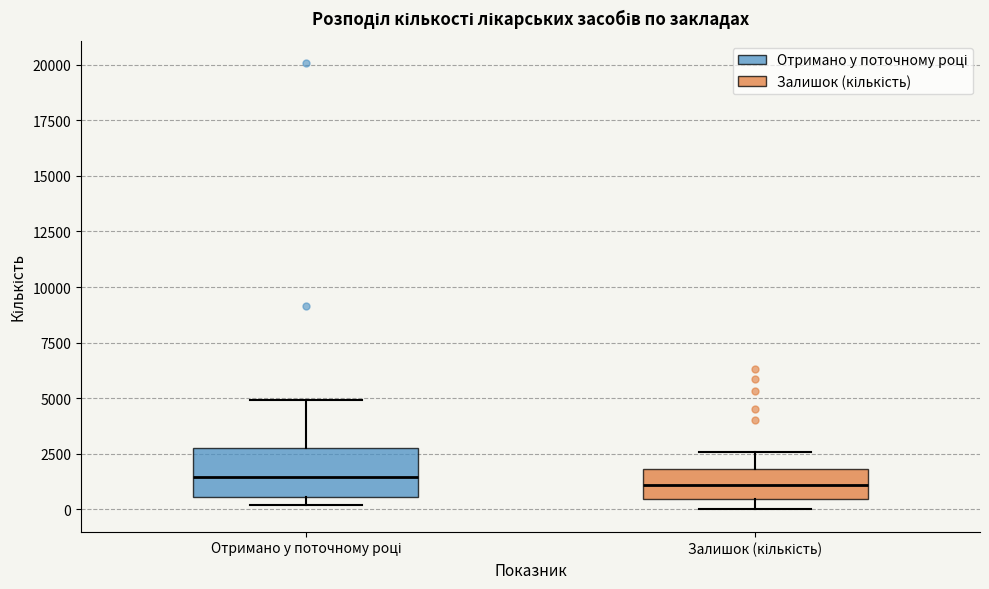

Comparing the boxes themselves (not the whiskers), which one is the tallest?

Отримано у поточному році